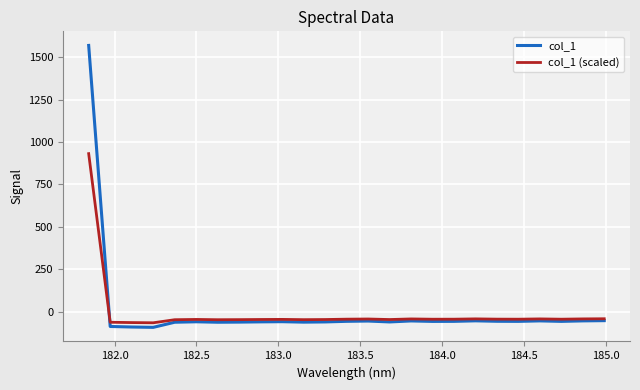

What is the minimum value shown in the chart?

-92.3